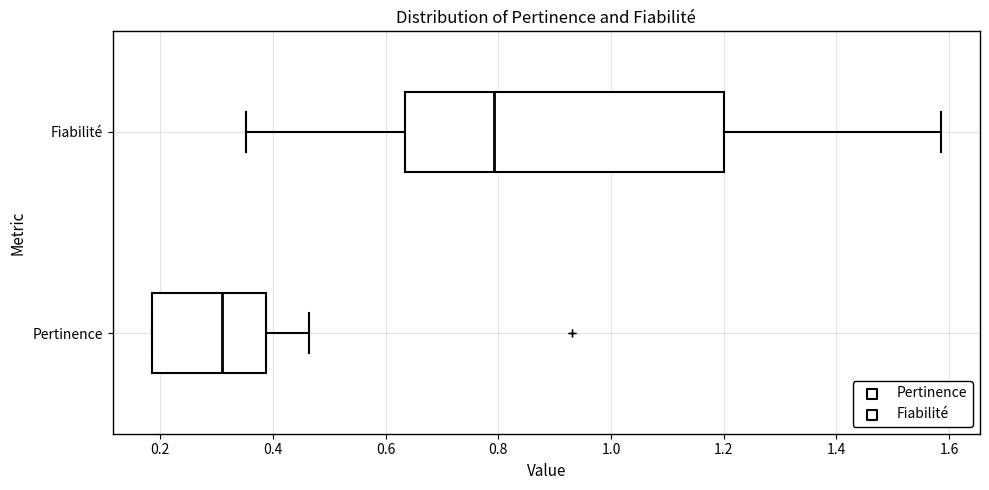

Reading bottom to top, read every box against the x-axis: the position of its median line, the range the box covers, and the ends of its whiskers. The values are not printed on the chart, so give them approximately, as read against the axis.

Pertinence: median 0.30, box 0.18 to 0.38, whiskers 0.18 to 0.46
Fiabilité: median 0.80, box 0.64 to 1.20, whiskers 0.36 to 1.58